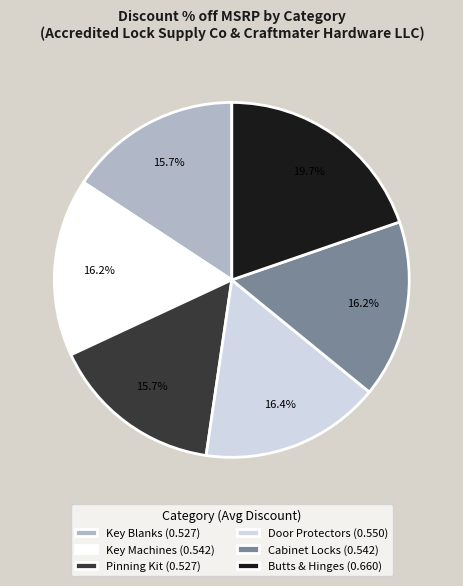

Does any single category account for the majority?

No